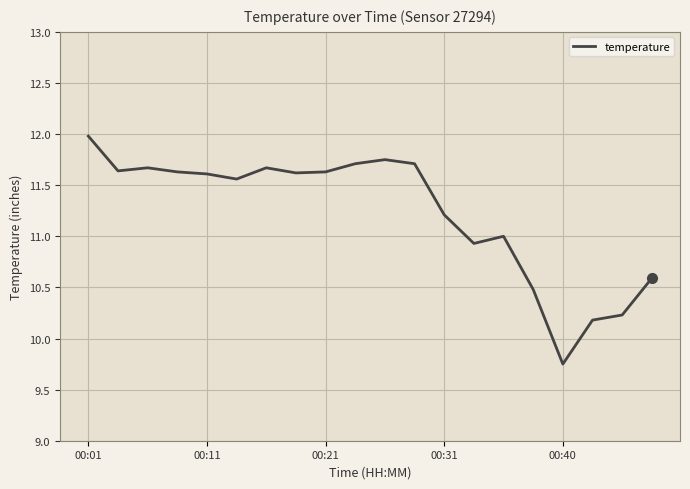

What is the greatest value displayed?

12.0